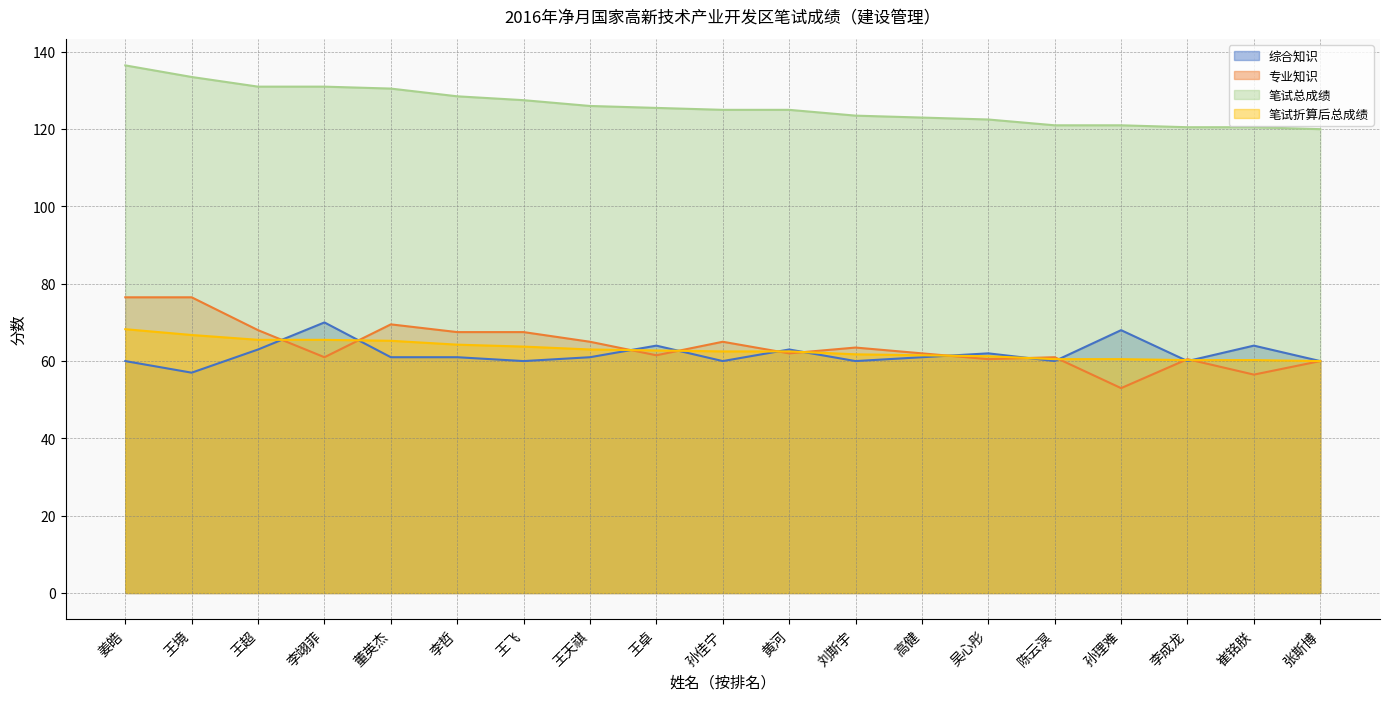

What is the sum of all 专业知识 values?

1217.0